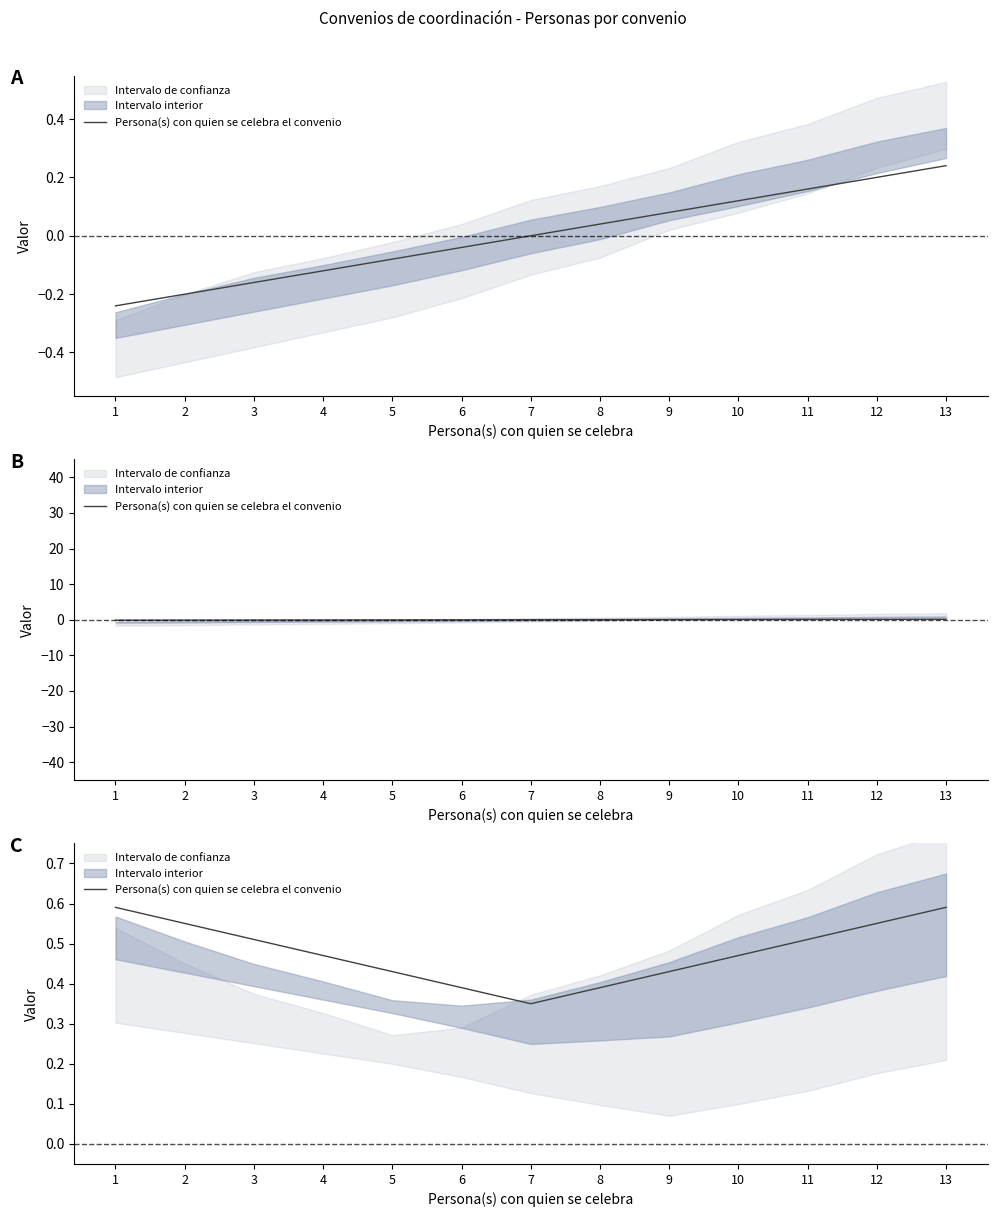

Rank the categories by value from highest to lowest.

1, 13, 2, 12, 3, 11, 4, 10, 5, 9, 6, 8, 7